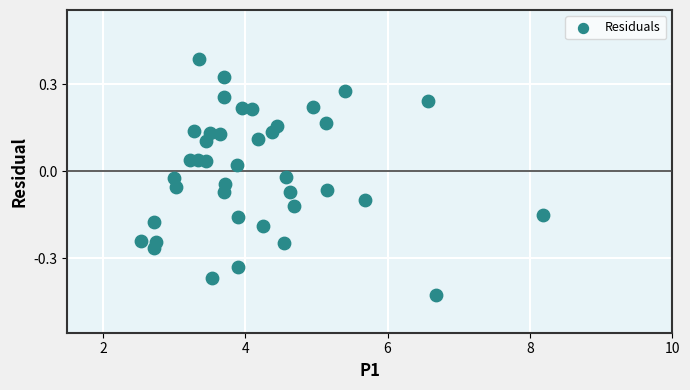

What is the range of Y values (max minus min)?

0.8